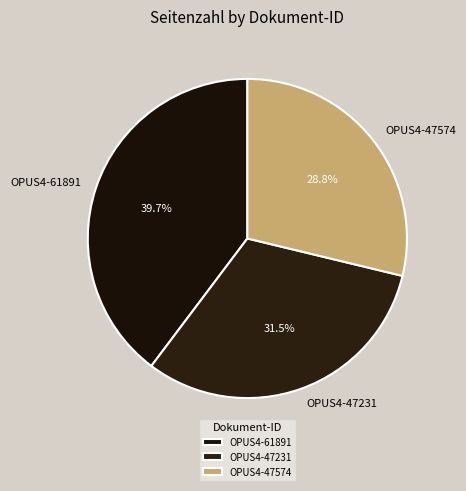

Is there a majority slice in this chart?

No